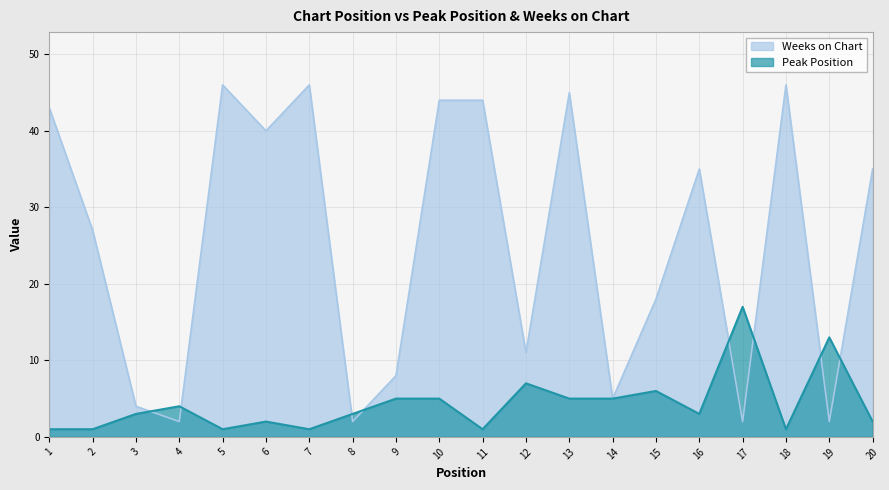

At which category does Peak Position reach its first local valley?

5